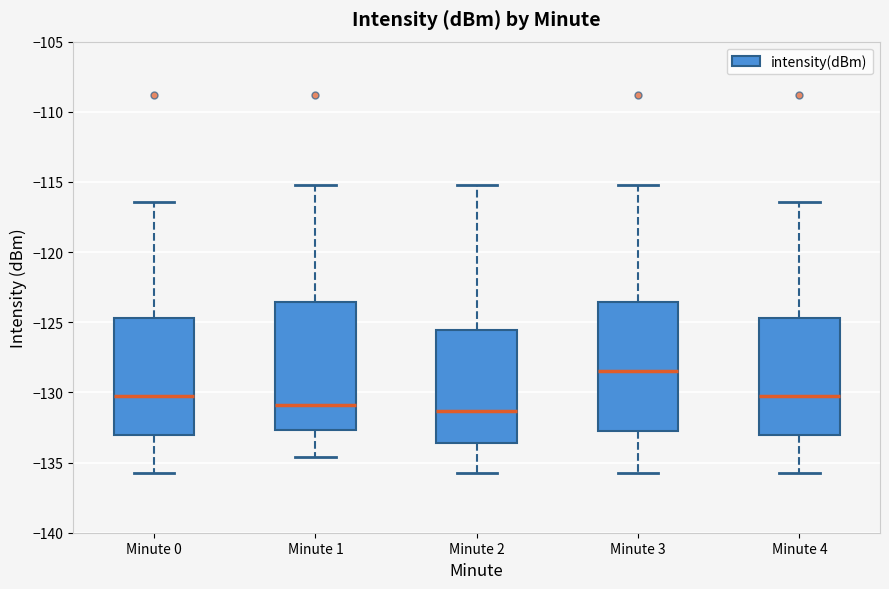

Reading left to right, read every box against the y-axis: the position of its median line, the range the box covers, and the ends of its whiskers. The values are not printed on the chart, so give them approximately, as read against the axis.

Minute 0: median -130.0, box -133.0 to -124.5, whiskers -135.5 to -116.5
Minute 1: median -131.0, box -132.5 to -123.5, whiskers -134.5 to -115.0
Minute 2: median -131.5, box -133.5 to -125.5, whiskers -135.5 to -115.0
Minute 3: median -128.5, box -133.0 to -123.5, whiskers -135.5 to -115.0
Minute 4: median -130.0, box -133.0 to -124.5, whiskers -135.5 to -116.5